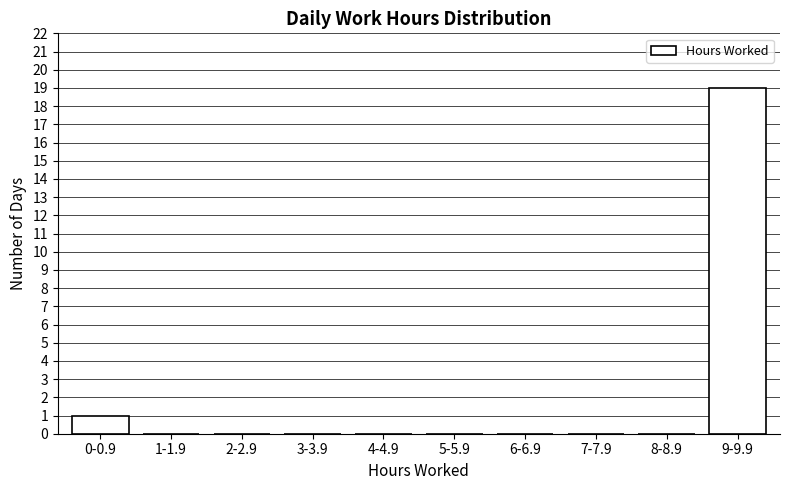

Reading left to right, transcribe all the data shown in this chart.

0-0.9=1	1-1.9=0	2-2.9=0	3-3.9=0	4-4.9=0	5-5.9=0	6-6.9=0	7-7.9=0	8-8.9=0	9-9.9=19